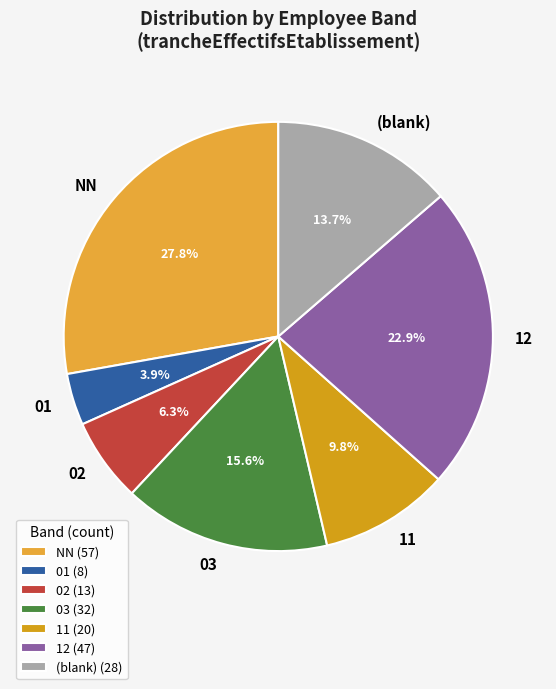

Combined, do 12 and NN account for over 50%?

Yes